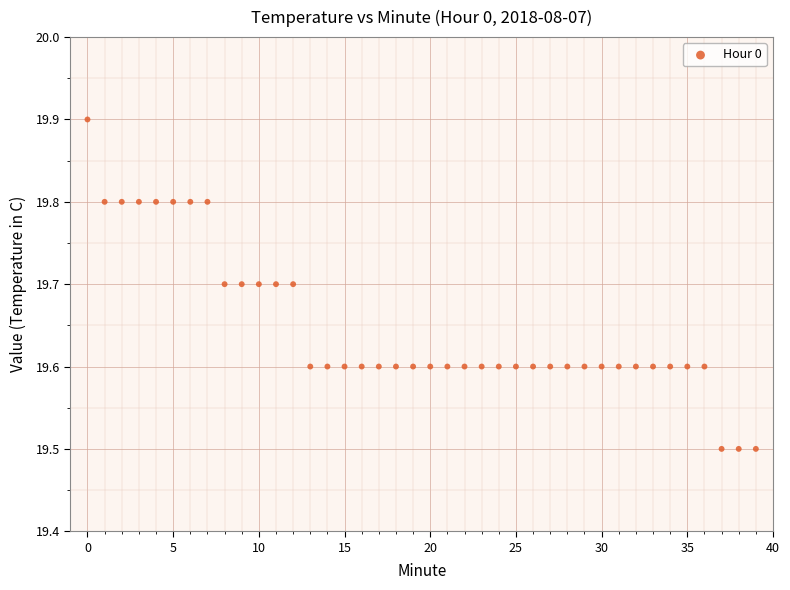

What is the range of Y values (max minus min)?

0.4